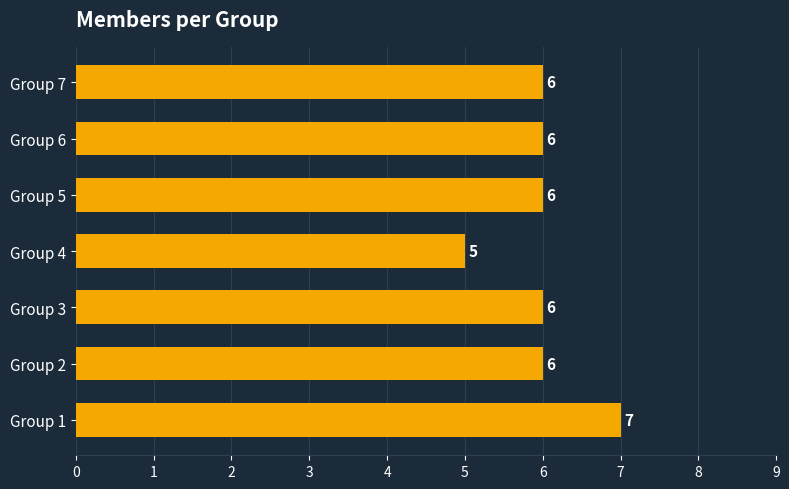

True or false: the data shows 10 at Group 1.

False